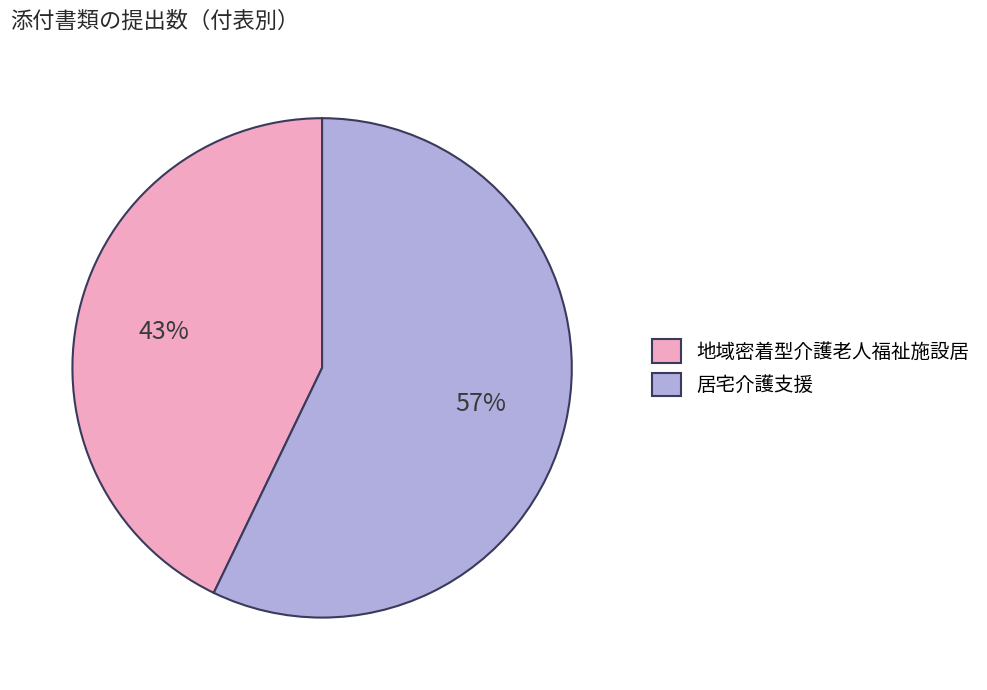

Combined, do 地域密着型介護老人福祉施設居 and 居宅介護支援 account for over 50%?

Yes